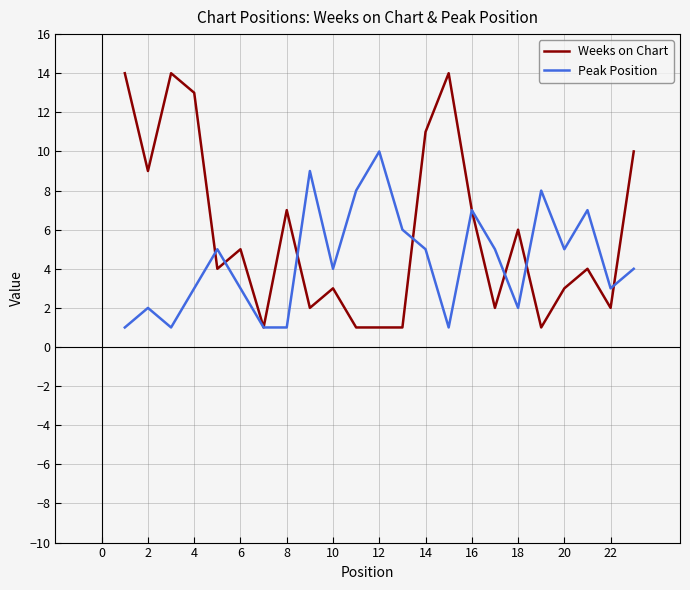

Reading left to right, what are all the values shown in this chart?

Weeks on Chart: 14	9	14	13	4	5	1	7	2	3	1	1	1	11	14	7	2	6	1	3	4	2	10
Peak Position: 1	2	1	3	5	3	1	1	9	4	8	10	6	5	1	7	5	2	8	5	7	3	4